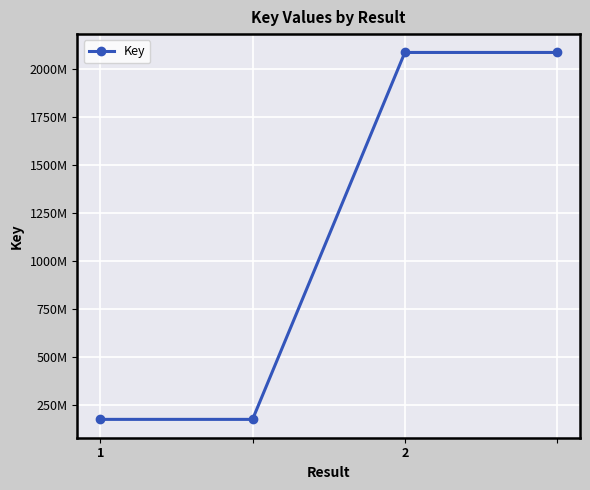

Does the chart have visible grid lines?

Yes